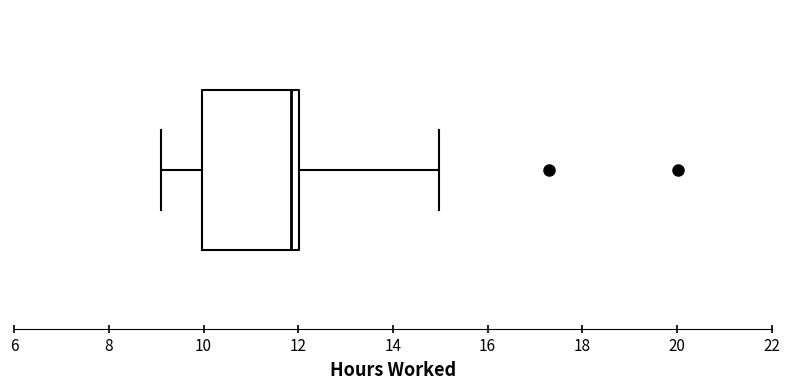

Transcribe this box plot: give where the median line is, the range the box spans, and where the two whiskers end, as read against the x-axis. The values are not printed on the chart, so give them approximately, as read against the axis.

median 11.8, box 10.0 to 12.0, whiskers 9.2 to 15.0